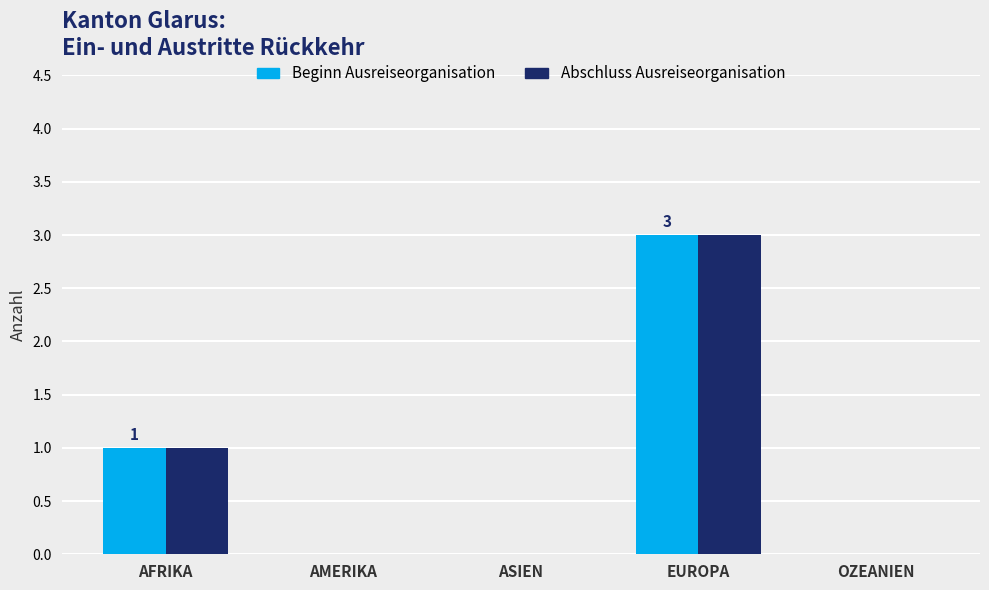

What is the maximum value for Abschluss Ausreiseorganisation?

3